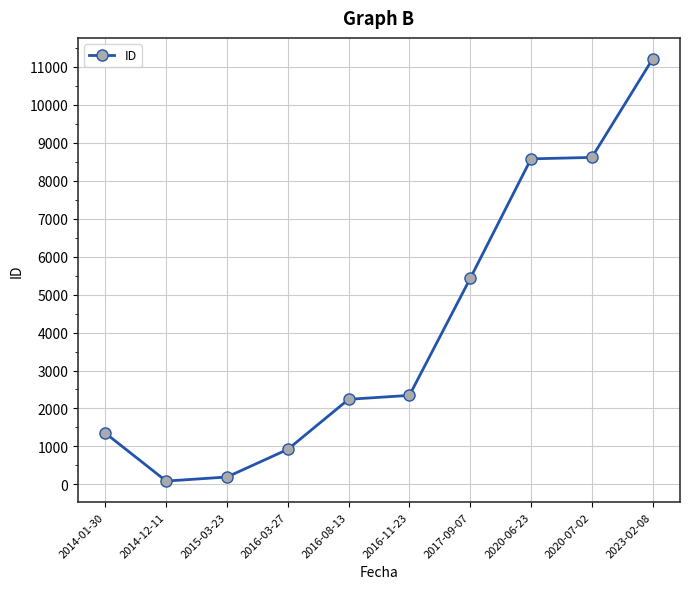

Approximately how many times larger is the value at 2016-11-23 compared to 2015-03-23?

12.1